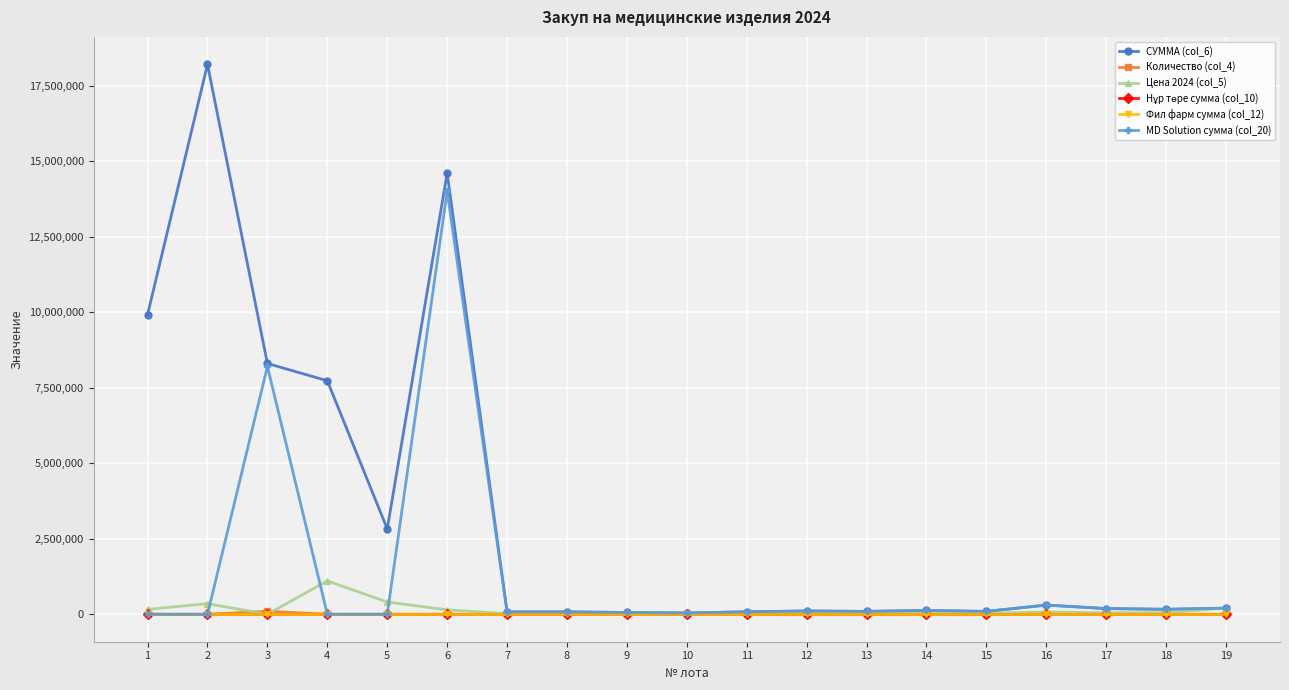

What are all the series names shown in the legend?

СУММА (col_6), Количество (col_4), Цена 2024 (col_5), Нұр төре сумма (col_10), Фил фарм сумма (col_12), MD Solution сумма (col_20)